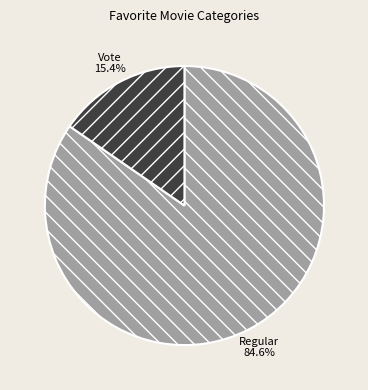

What is the largest slice in the pie chart?

Regular